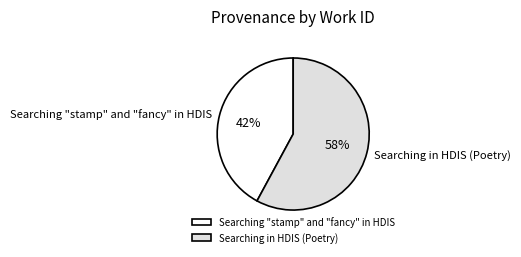

What percentage is the Searching "stamp" and "fancy" in HDIS slice, to the nearest percent?

42%